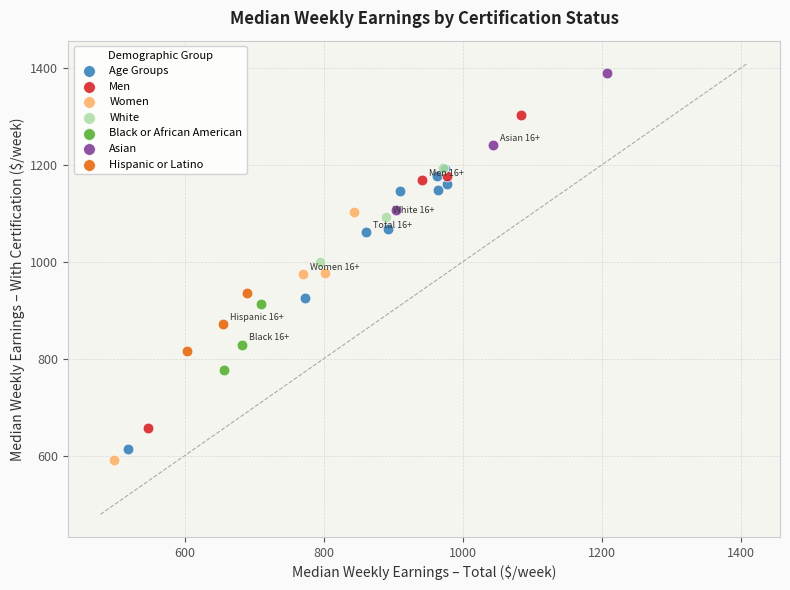

Which series reaches the minimum Y coordinate?

Women